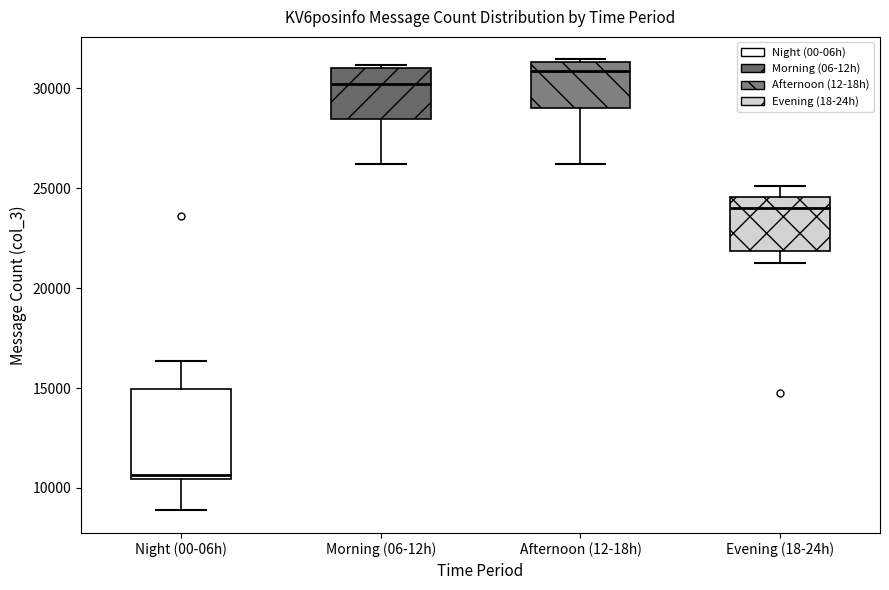

Where is the lower edge of the box for Afternoon (12-18h) on the y-axis? The values are not printed on the chart, so give them approximately, as read against the axis.

29000